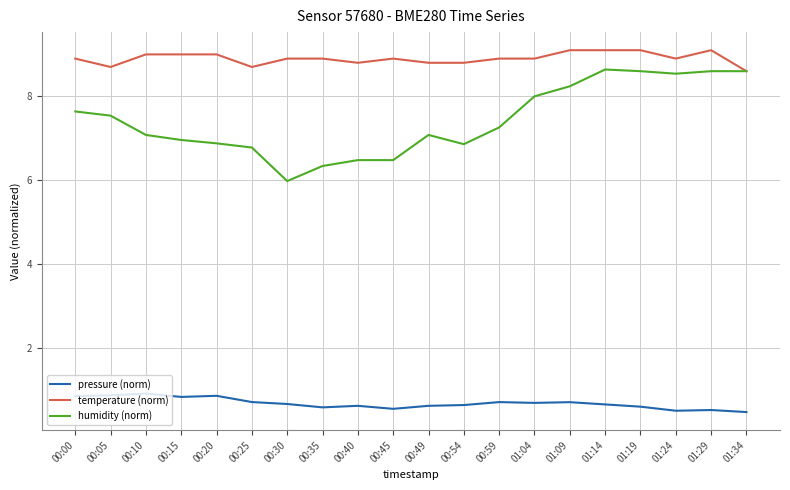

What is the sum of the temperature (norm) values at 00:15 and 00:40?

17.8